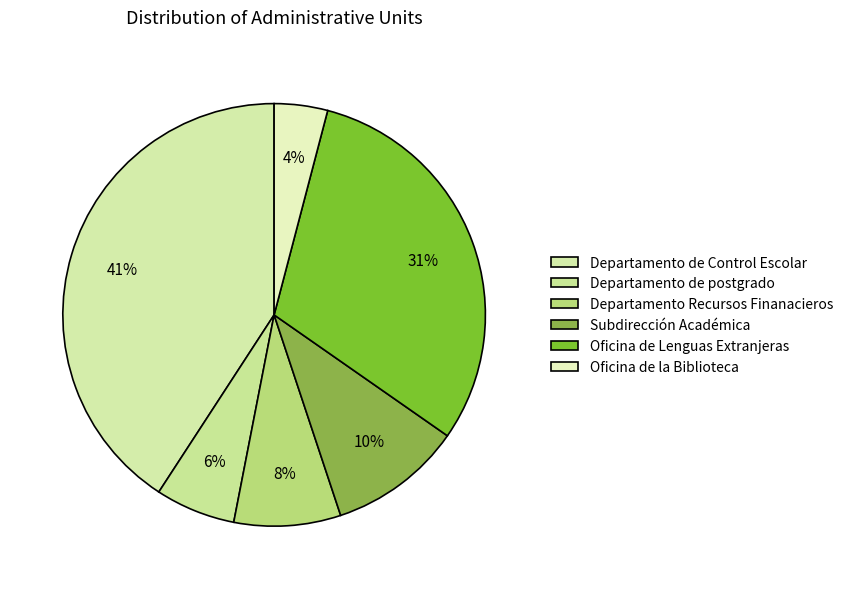

To the nearest percent, what is the difference between the largest and smallest slice percentages?

37%